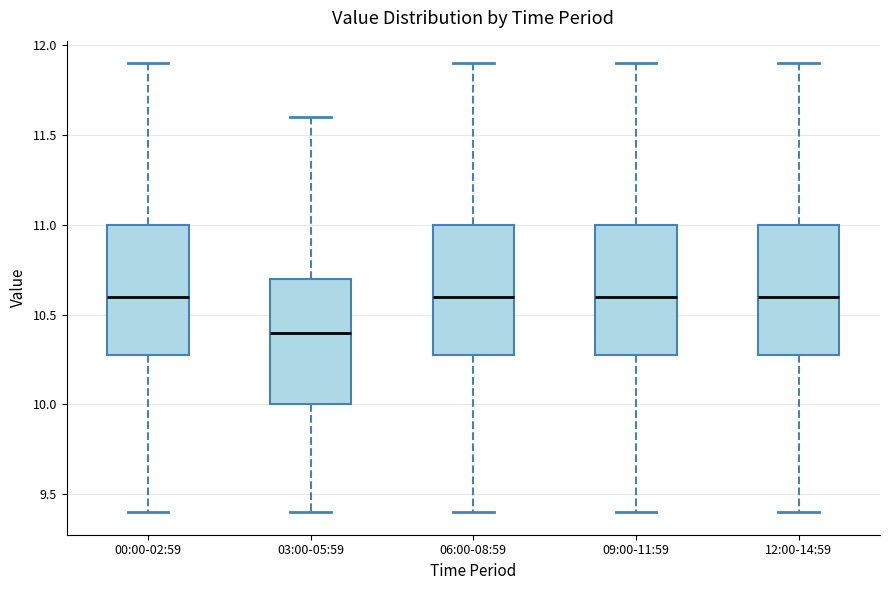

Reading left to right, read every box against the y-axis: the position of its median line, the range the box covers, and the ends of its whiskers. The values are not printed on the chart, so give them approximately, as read against the axis.

00:00-02:59: median 10.6, box 10.3 to 11.0, whiskers 9.4 to 11.9
03:00-05:59: median 10.4, box 10.0 to 10.7, whiskers 9.4 to 11.6
06:00-08:59: median 10.6, box 10.3 to 11.0, whiskers 9.4 to 11.9
09:00-11:59: median 10.6, box 10.3 to 11.0, whiskers 9.4 to 11.9
12:00-14:59: median 10.6, box 10.3 to 11.0, whiskers 9.4 to 11.9